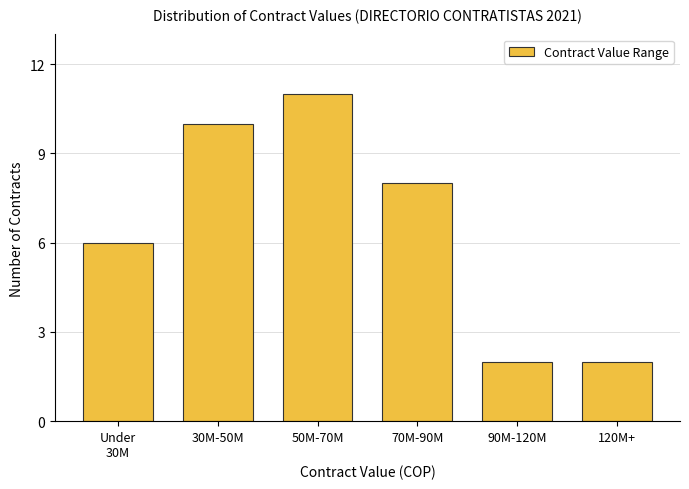

Reading left to right, extract all data points from this chart.

6	10	11	8	2	2